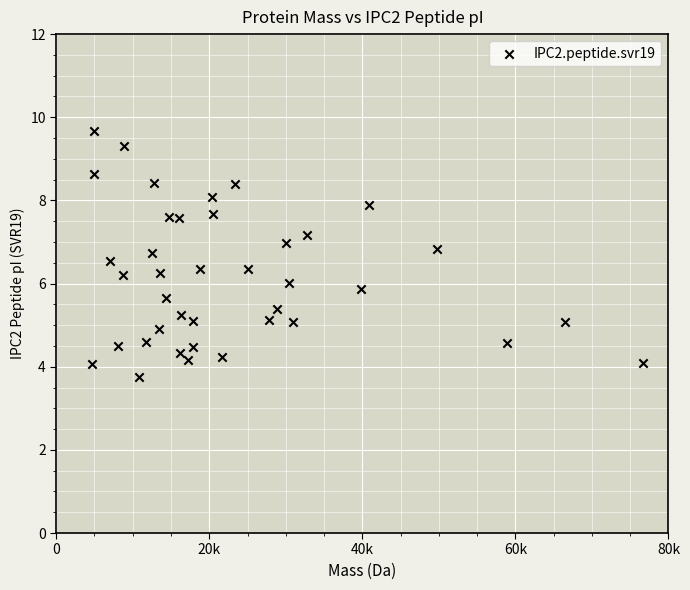

What is the range of X values (max minus min)?

72121.8